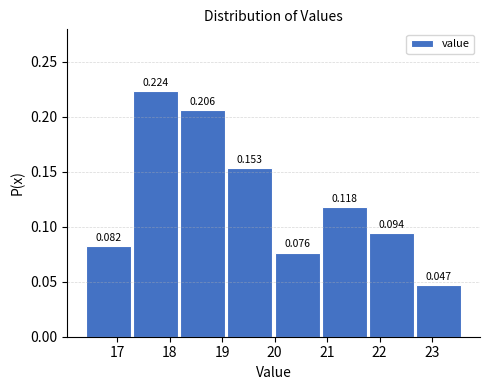

Reading left to right, transcribe this chart: for each bar, give the range it covers on the x-axis and its height.

16.4 to 17.3: 0.082
17.3 to 18.2: 0.224
18.2 to 19.1: 0.206
19.1 to 20.0: 0.153
20.0 to 20.9: 0.076
20.9 to 21.8: 0.118
21.8 to 22.7: 0.094
22.7 to 23.6: 0.047